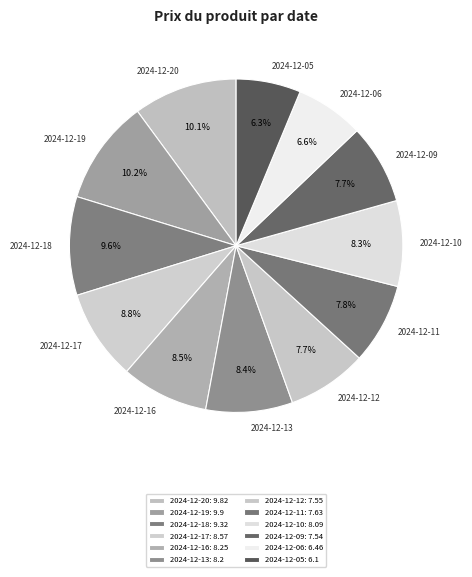

True or false: 2024-12-17 accounts for 9% of the total.

True